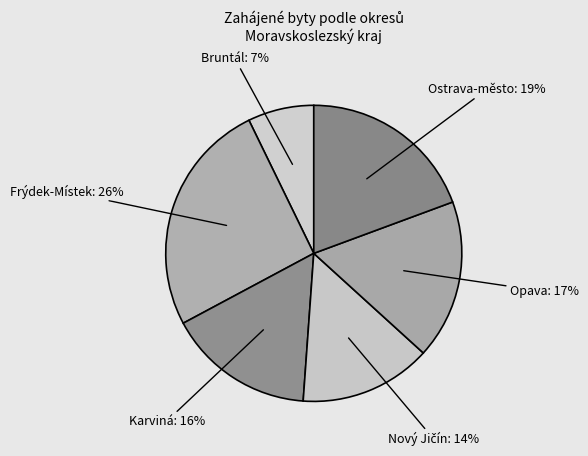

Is there any slice that represents more than half of the pie?

No